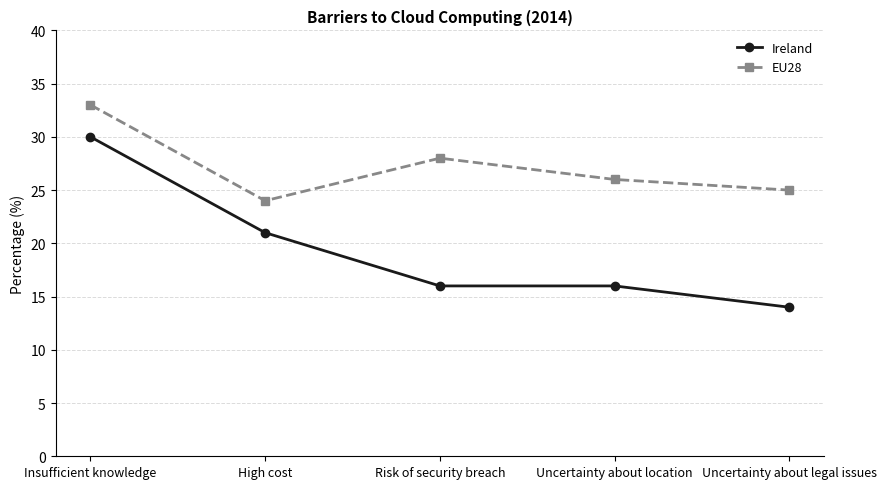

Which series has the largest total across all categories?

EU28